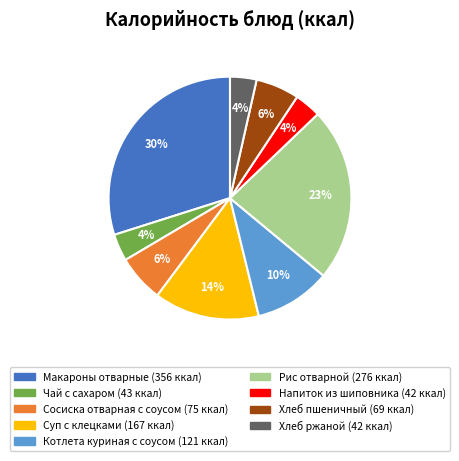

Which slice is the largest?

Макароны отварные